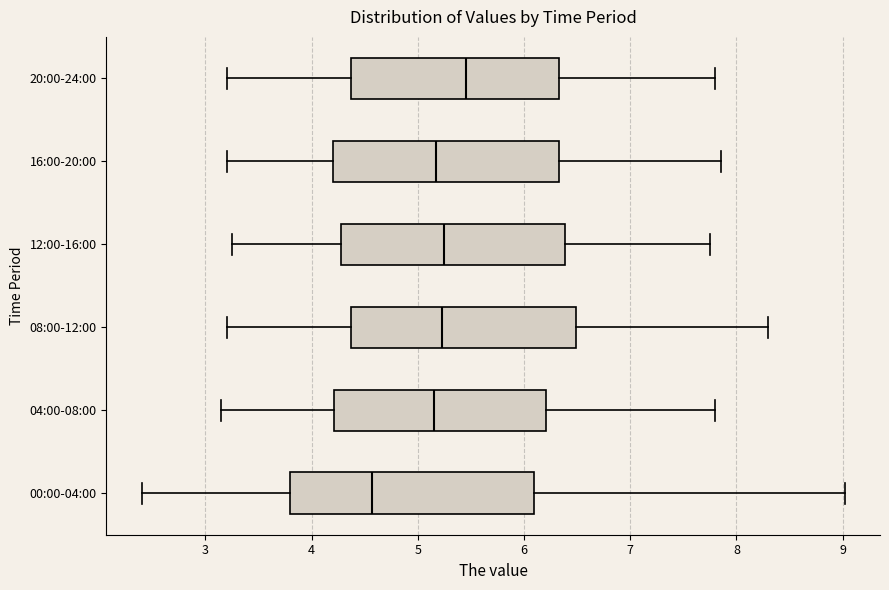

Reading bottom to top, read every box against the x-axis: the position of its median line, the range the box covers, and the ends of its whiskers. The values are not printed on the chart, so give them approximately, as read against the axis.

00:00-04:00: median 4.6, box 3.8 to 6.1, whiskers 2.4 to 9.0
04:00-08:00: median 5.2, box 4.2 to 6.2, whiskers 3.2 to 7.8
08:00-12:00: median 5.2, box 4.4 to 6.5, whiskers 3.2 to 8.3
12:00-16:00: median 5.3, box 4.3 to 6.4, whiskers 3.3 to 7.8
16:00-20:00: median 5.2, box 4.2 to 6.3, whiskers 3.2 to 7.9
20:00-24:00: median 5.5, box 4.4 to 6.3, whiskers 3.2 to 7.8